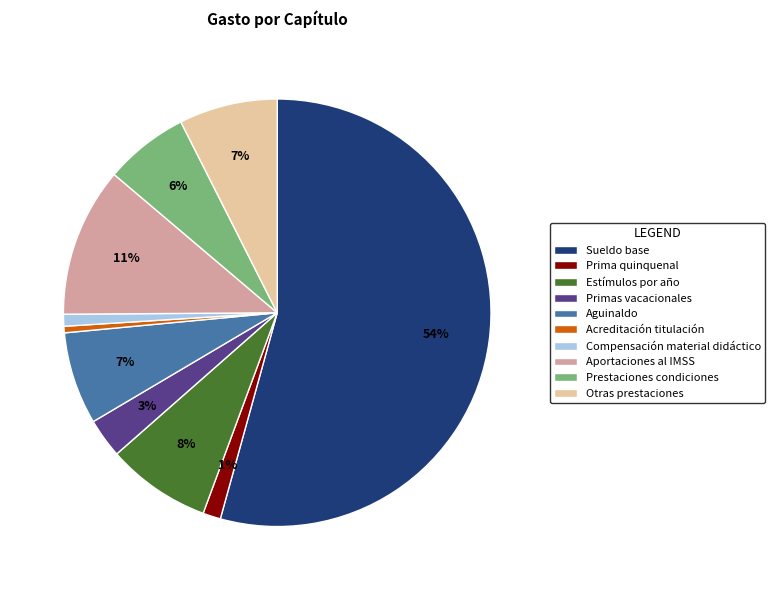

What is the largest slice in the pie chart?

Sueldo base